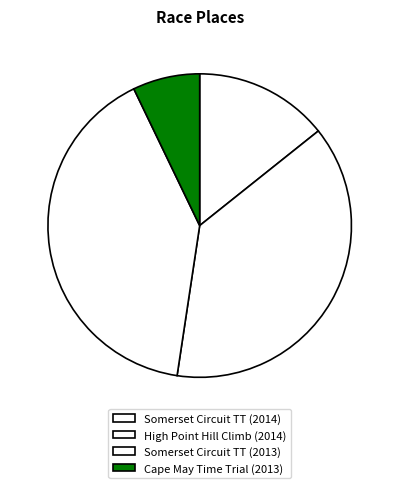

What portion of the pie excludes High Point Hill Climb (2014)?

61.9%